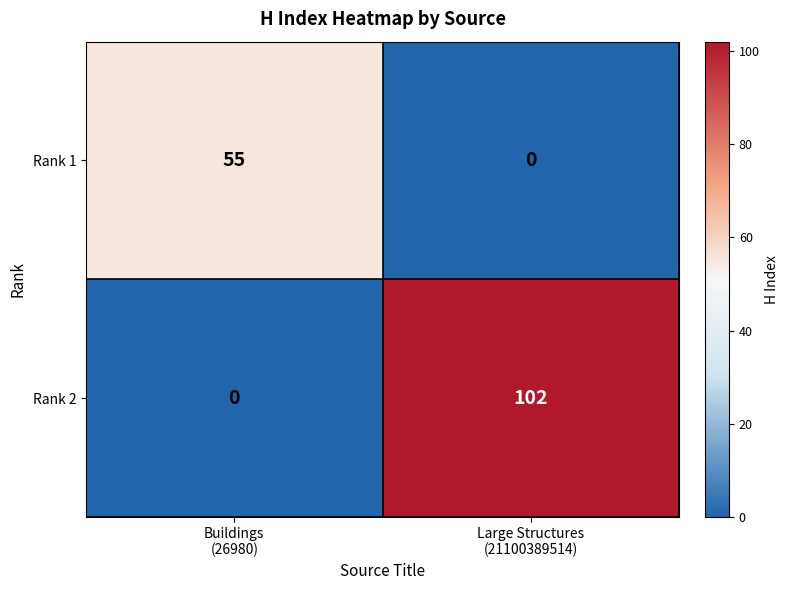

How many distinct data groups are displayed?

2